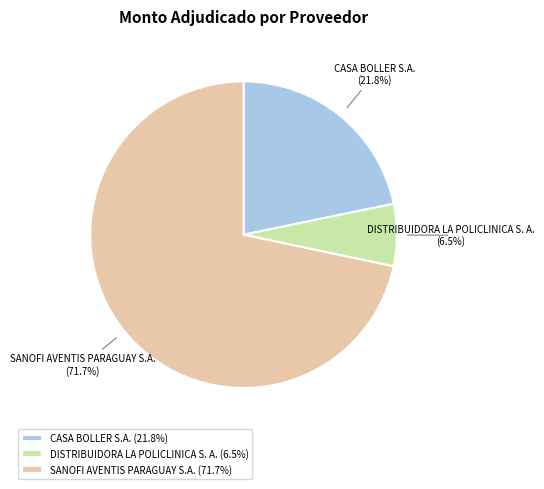

Which slice represents more than half of the pie?

SANOFI AVENTIS PARAGUAY S.A.